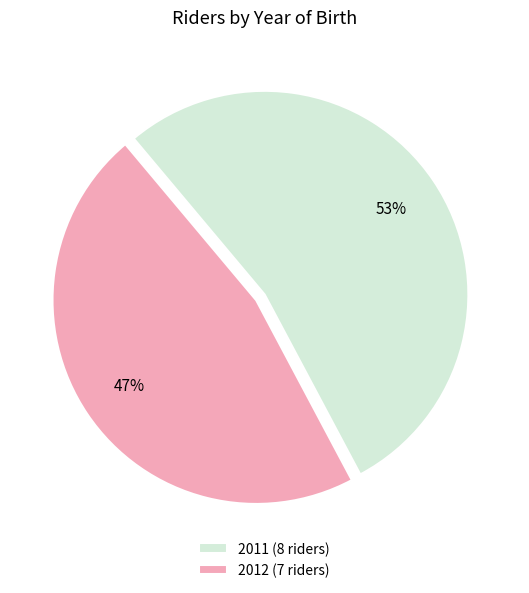

Is the sum of 2011 and 2012 greater than half?

Yes